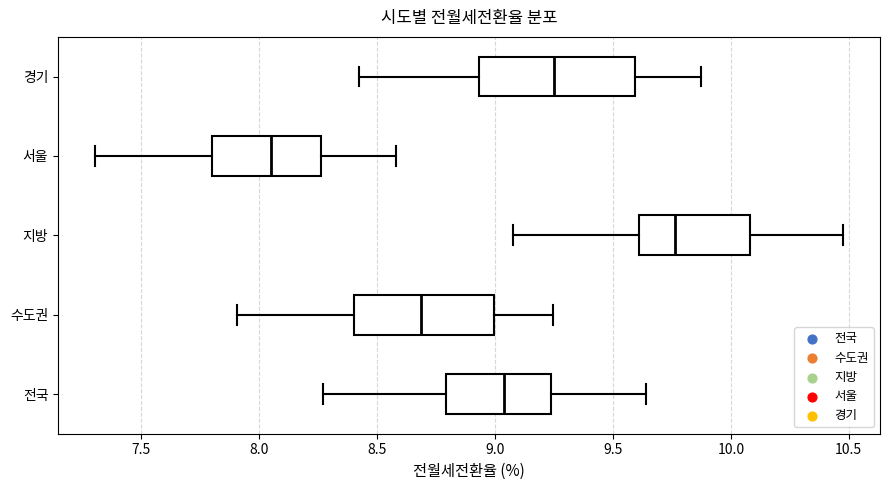

Where is the right edge of the box for 지방 on the x-axis? The values are not printed on the chart, so give them approximately, as read against the axis.

10.10